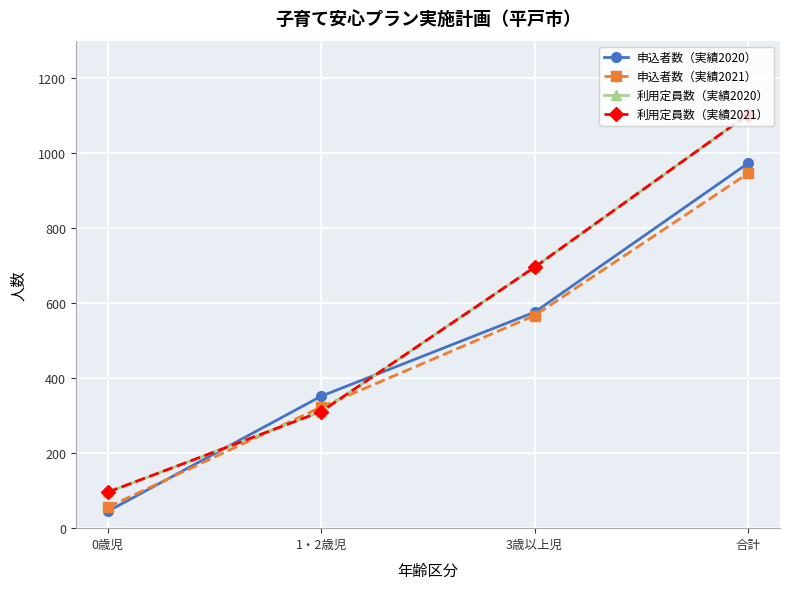

At which category is the sum across all series the highest?

合計